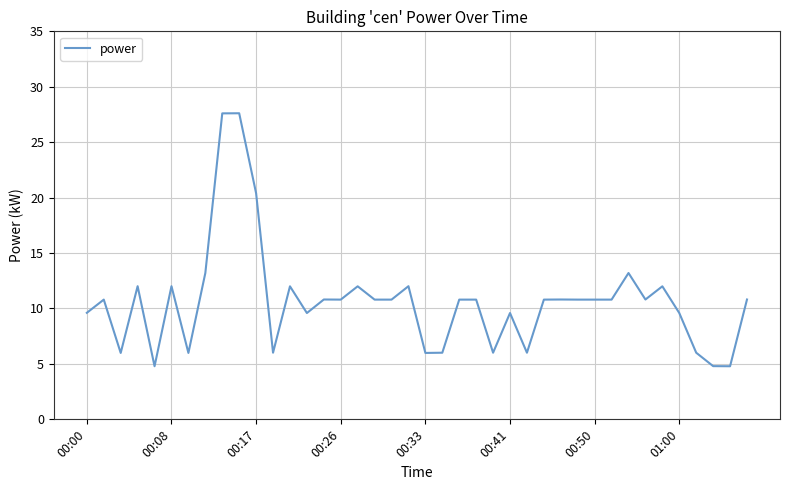

What is the maximum value shown in the chart?

27.6